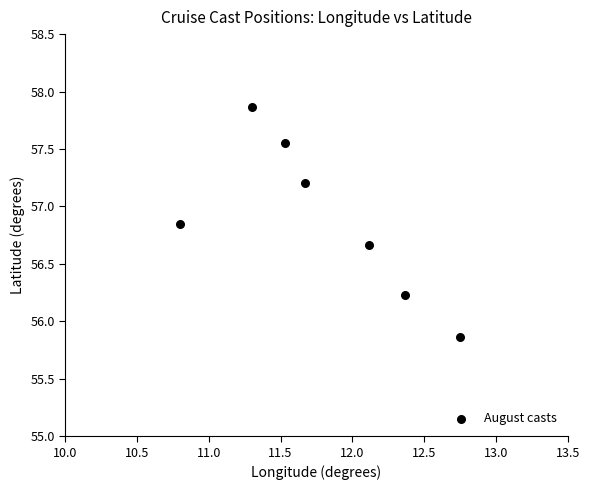

What is the average X value?

11.8